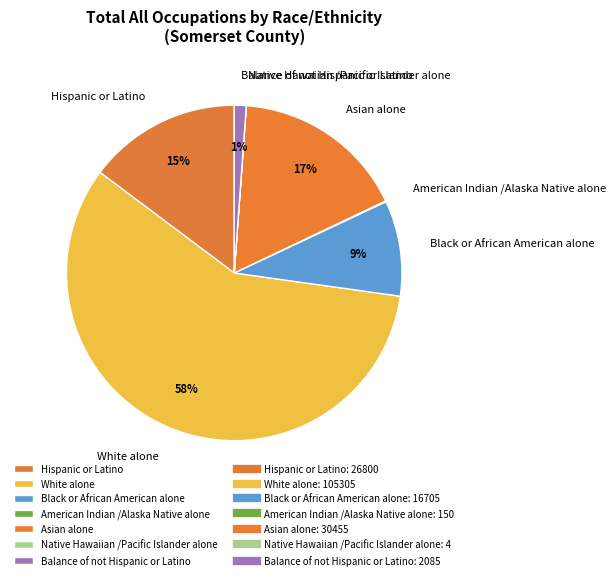

Does any single category account for the majority?

Yes